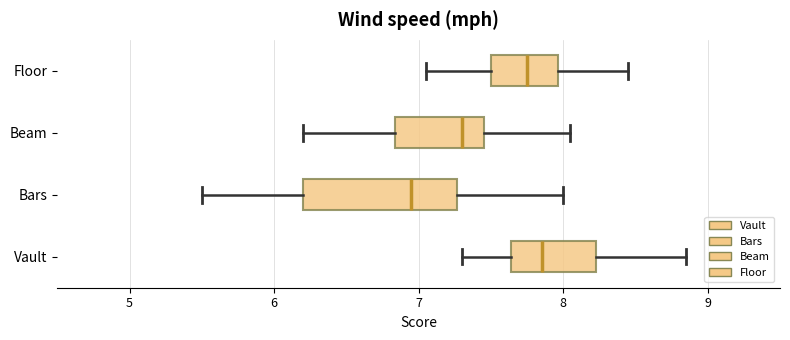

Where does the left whisker of the box for Vault end on the x-axis? The values are not printed on the chart, so give them approximately, as read against the axis.

7.3